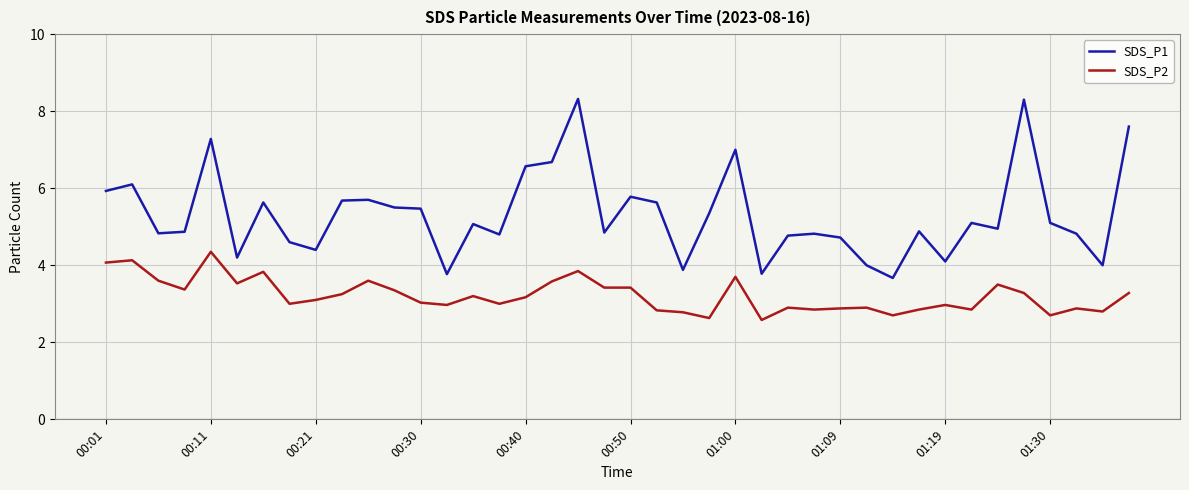

True or false: SDS_P2 and SDS_P1 intersect in this chart.

False